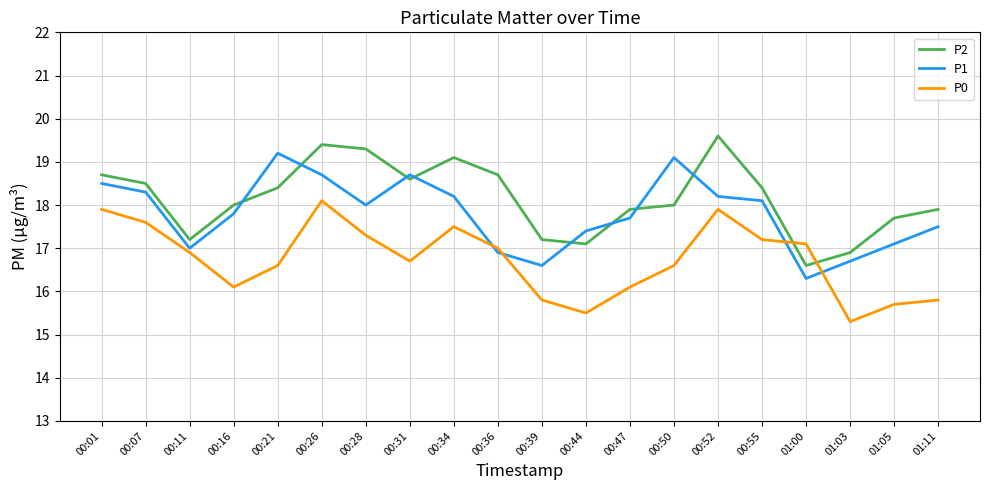

Rank the series by their average value, from lowest to highest.

P0, P1, P2